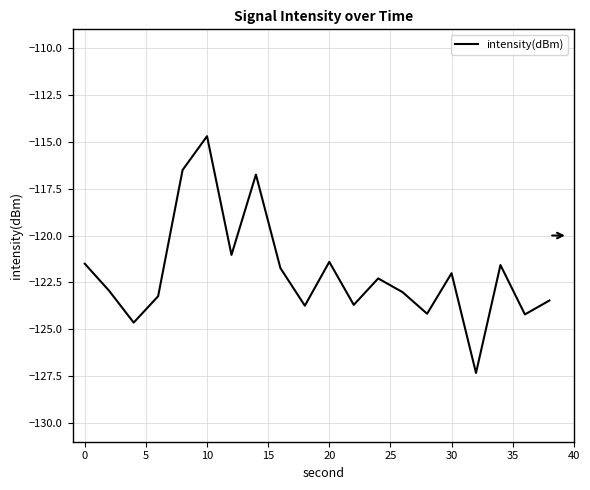

What is the smallest value displayed?

-127.3